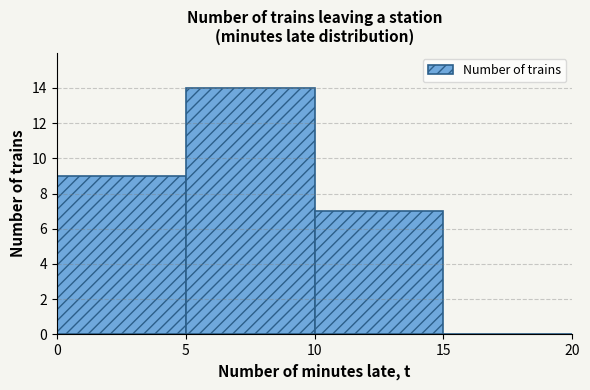

Reading left to right, list every bar in this chart as the range it spans on the x-axis followed by its height. The values are not printed on the chart, so give them approximately, as read against the axis.

0 to 5: 9
5 to 10: 14
10 to 15: 7
15 to 20: 0